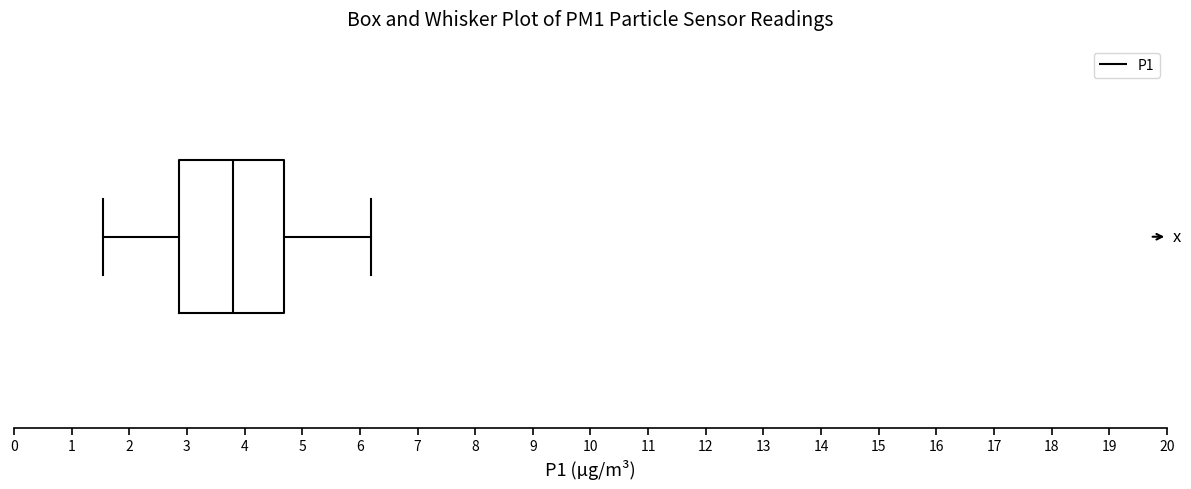

Transcribe this box plot: give where the median line is, the range the box spans, and where the two whiskers end, as read against the x-axis. The values are not printed on the chart, so give them approximately, as read against the axis.

median 3.8, box 2.9 to 4.7, whiskers 1.6 to 6.2